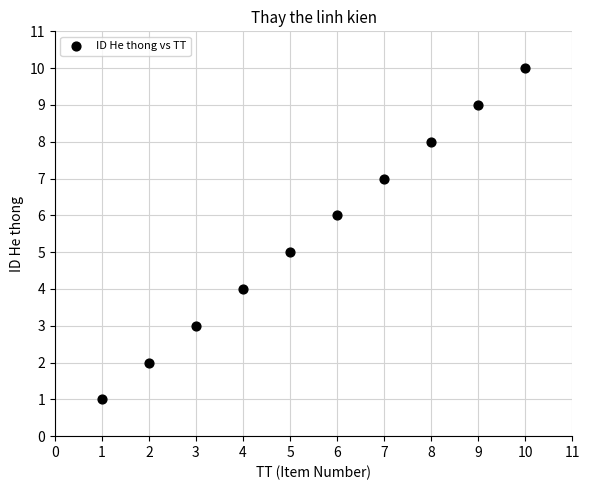

What is the average X value?

6